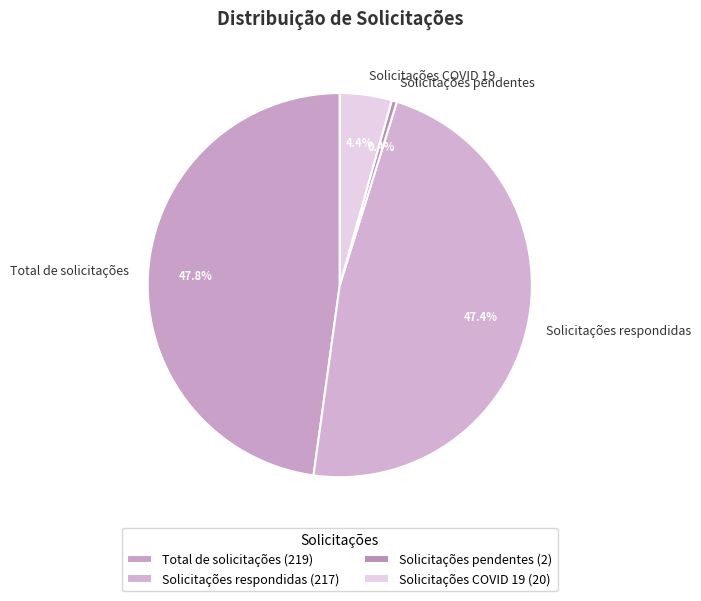

Does any single category account for the majority?

No